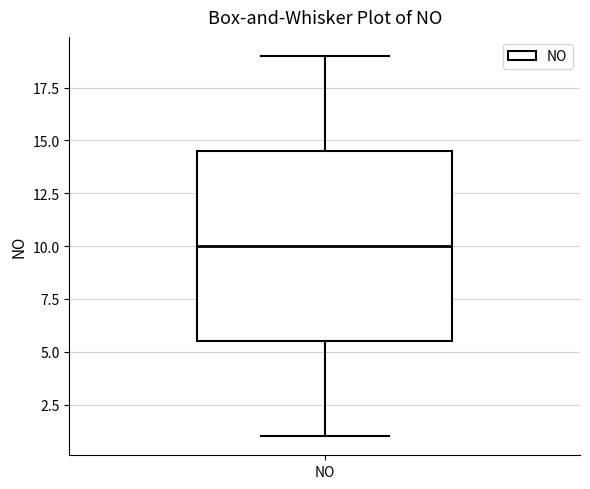

Where does the median line of the box for NO sit on the y-axis? The values are not printed on the chart, so give them approximately, as read against the axis.

10.0